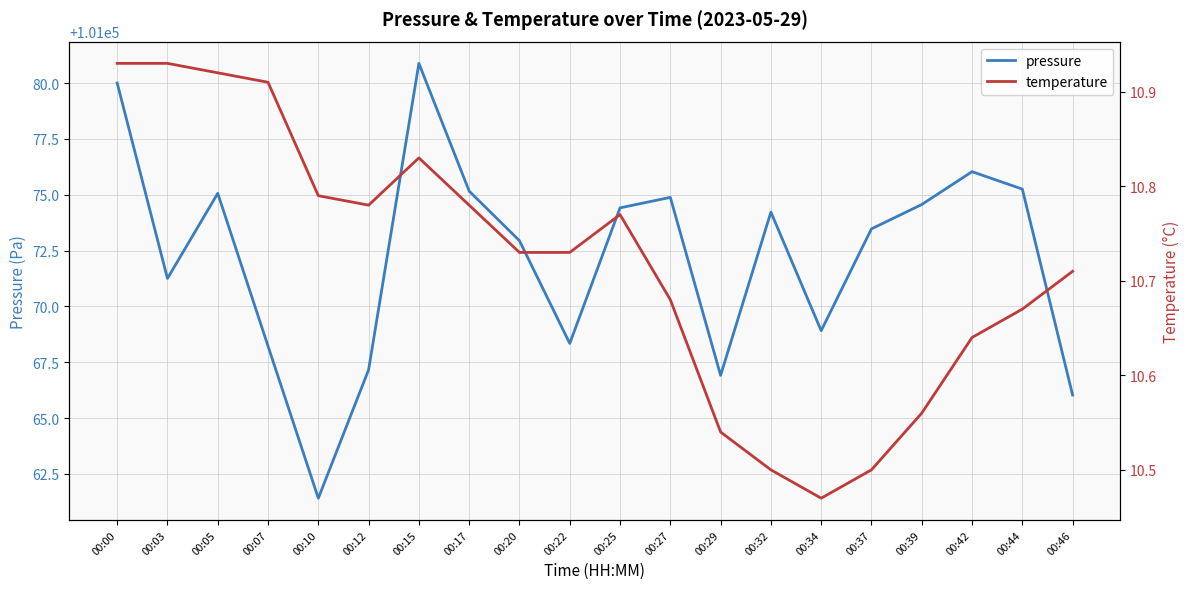

Which series has the largest range (max minus min)?

pressure